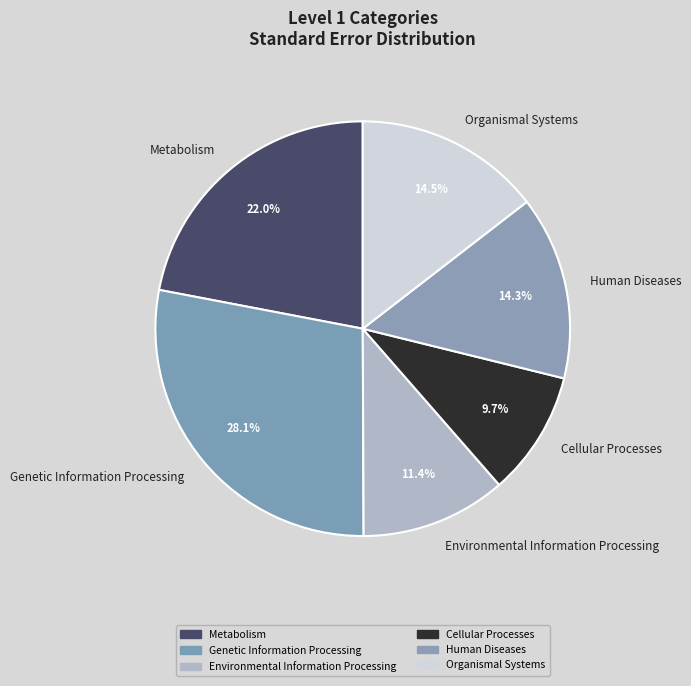

What is the largest slice in the pie chart?

Genetic Information Processing